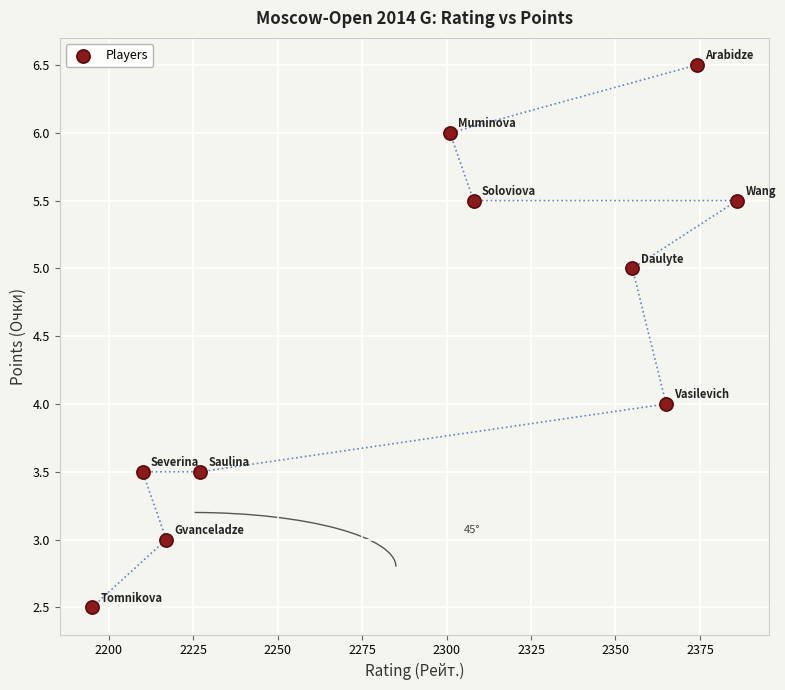

What is the average Y value?

4.5